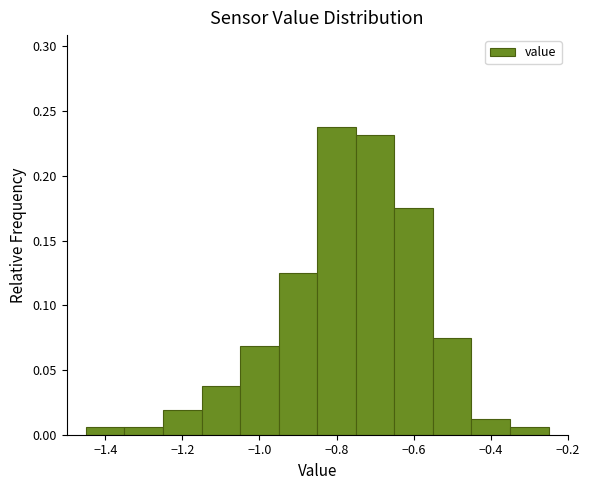

What is the height of the bar covering -0.55 to -0.45 on the x-axis? Neither the bar edges nor the heights are printed on the chart, so give them approximately, as read against the axes.

0.075